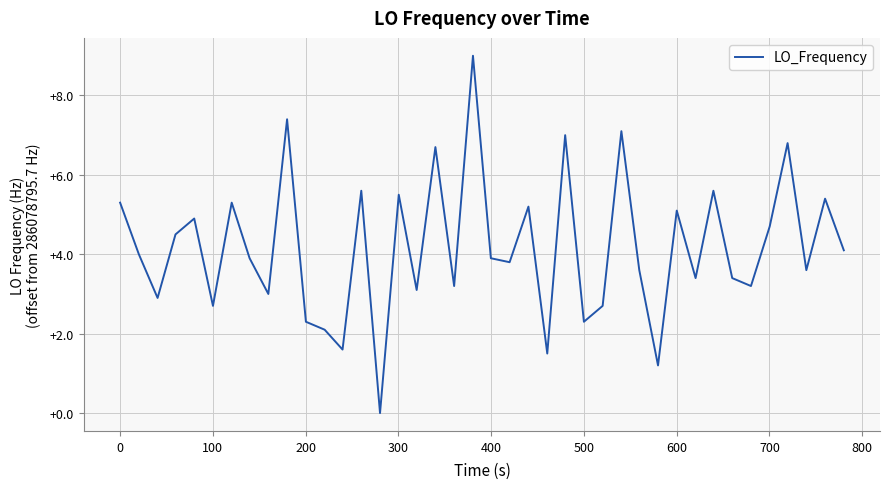

What is the difference between the maximum and minimum values?

9.0